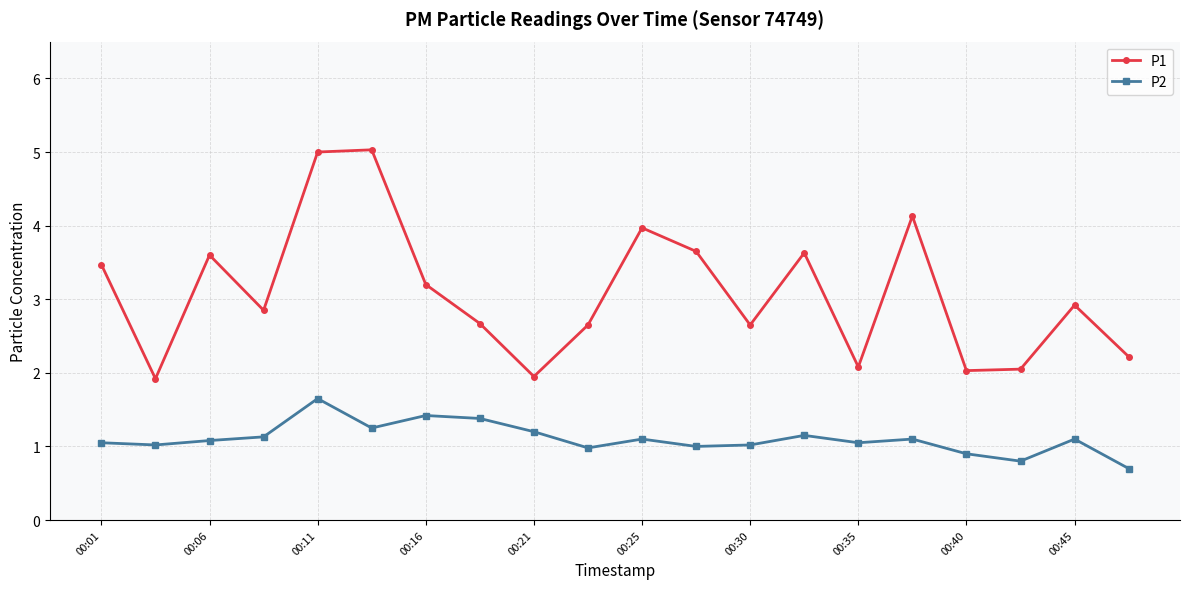

What is the minimum value shown in the chart?

0.7